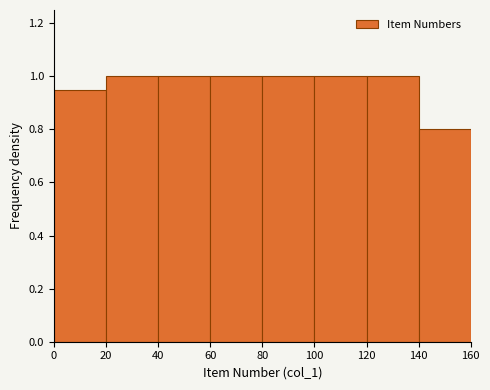

Reading left to right, transcribe this chart: for each bar, give the range it covers on the x-axis and its height. The values are not printed on the chart, so give them approximately, as read against the axis.

0 to 20: 0.96
20 to 40: 1.00
40 to 60: 1.00
60 to 80: 1.00
80 to 100: 1.00
100 to 120: 1.00
120 to 140: 1.00
140 to 160: 0.80